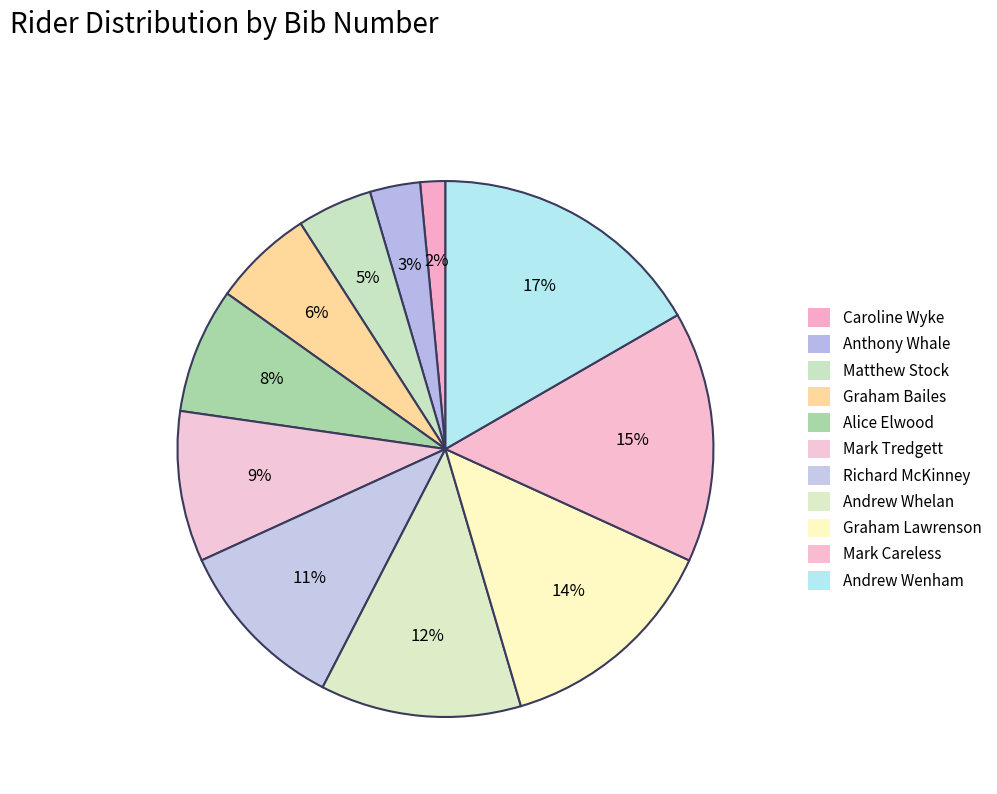

To the nearest percent, what is the difference between the Mark Tredgett and Graham Lawrenson slice percentages?

5%